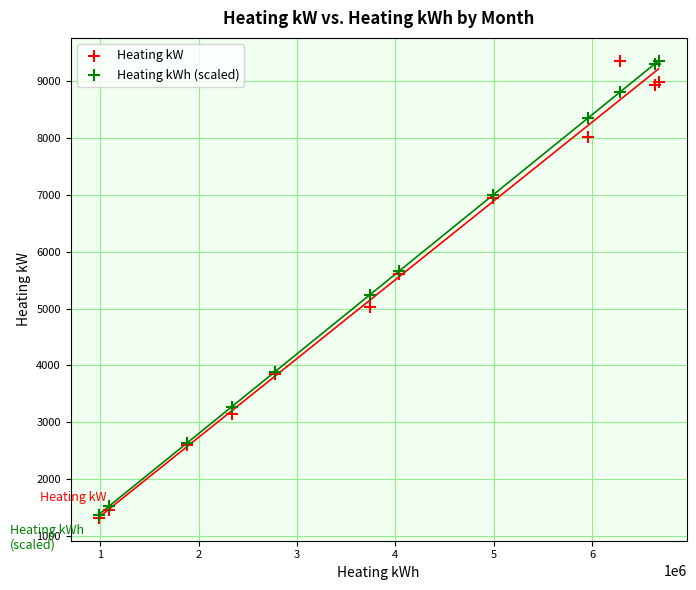

In the Heating kW series, what Y value is closest to 5337?

5605.4